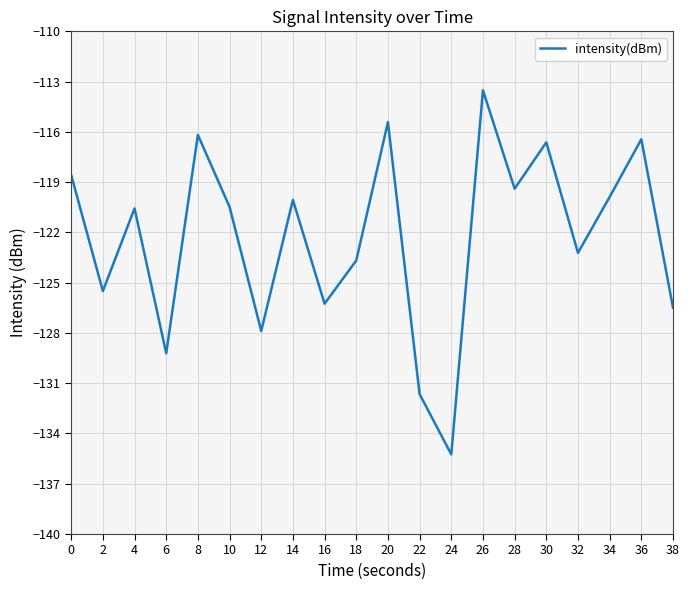

What is the difference between the second highest and minimum values?

19.8